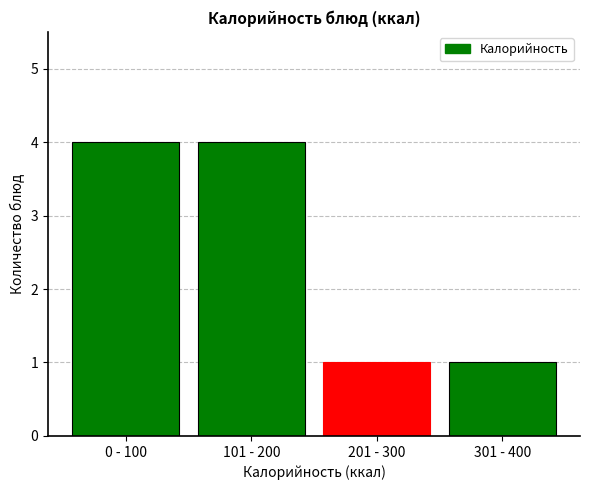

Reading left to right, what are all the values shown in this chart?

0 - 100=4	101 - 200=4	201 - 300=1	301 - 400=1